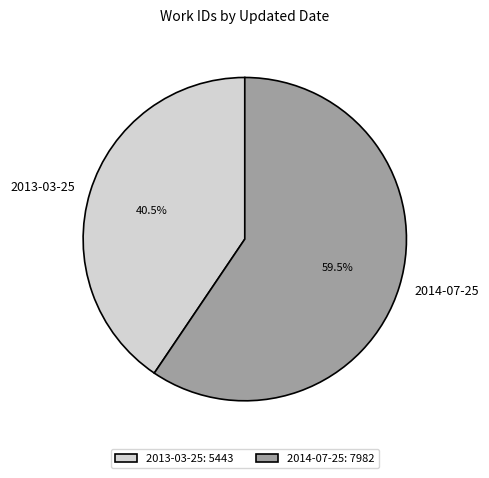

How many segments does this pie chart have?

2